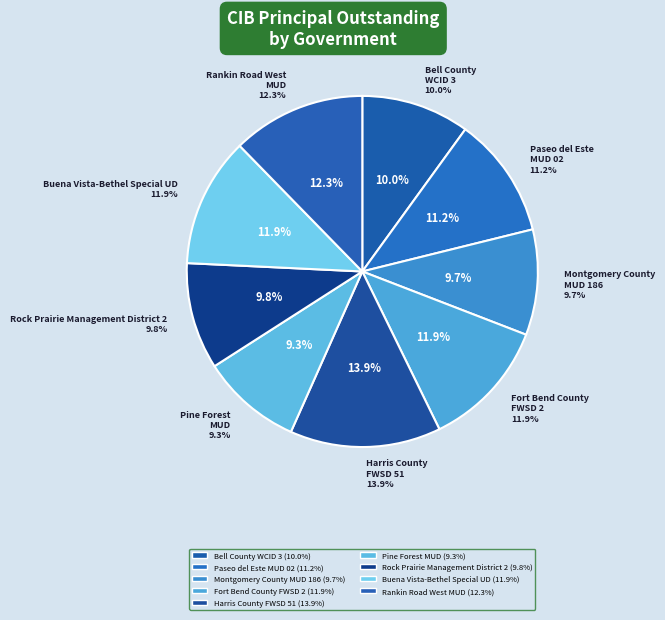

What percentage is the Rock Prairie Management District 2 slice, to the nearest percent?

10%